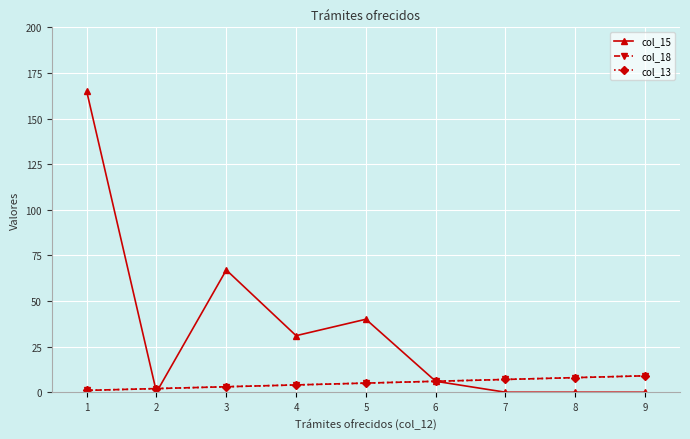

Is this an area chart (filled region under the line)?

No